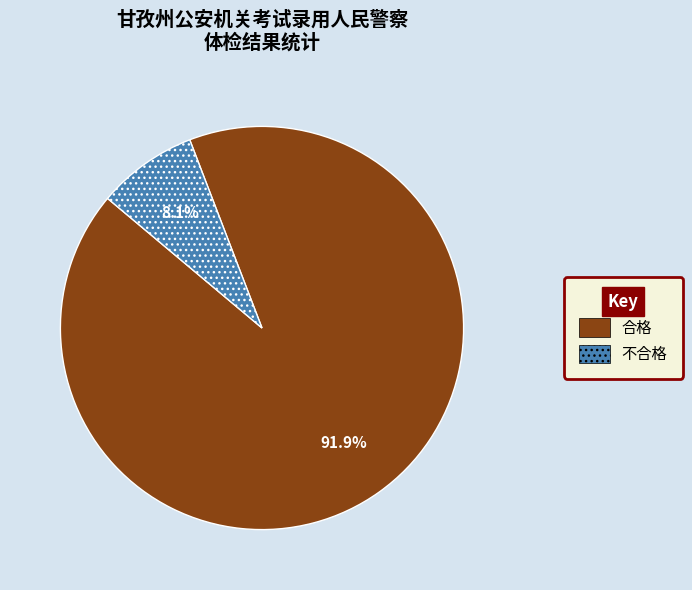

Is it true that 合格 is 82% of the pie?

False